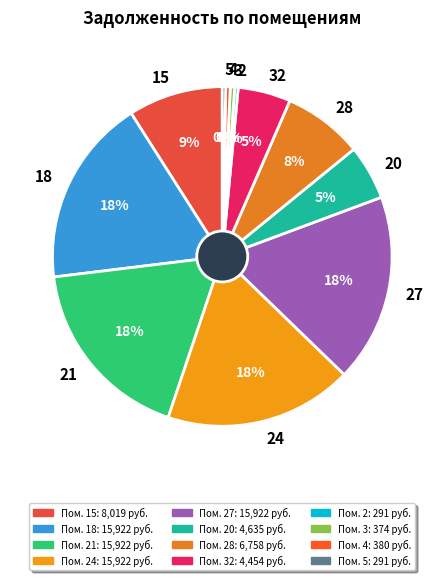

The 21 slice represents 18% of the pie. True or false?

True